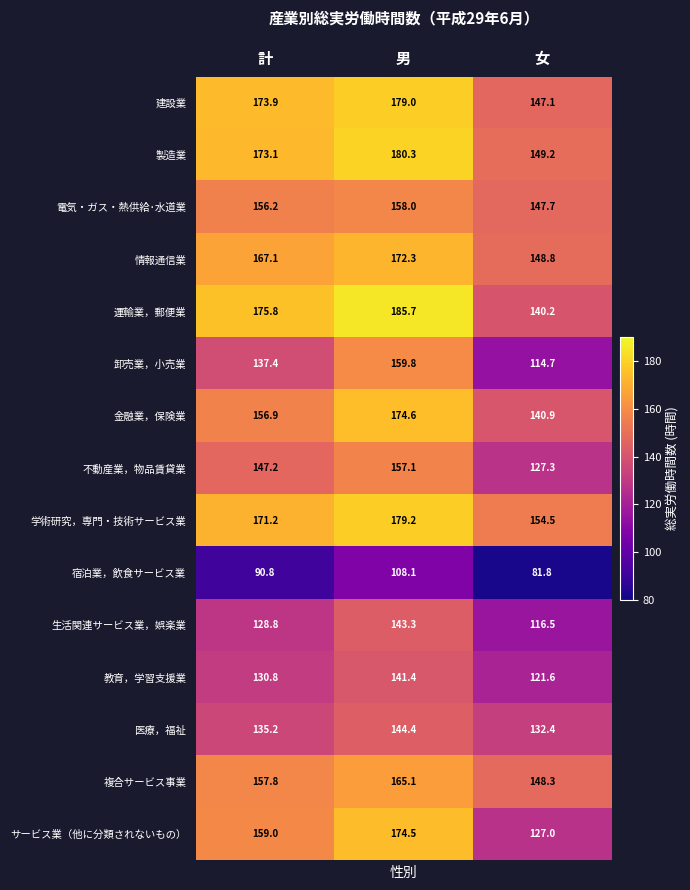

At which label does 不動産業，物品賃貸業 reach its peak?

男